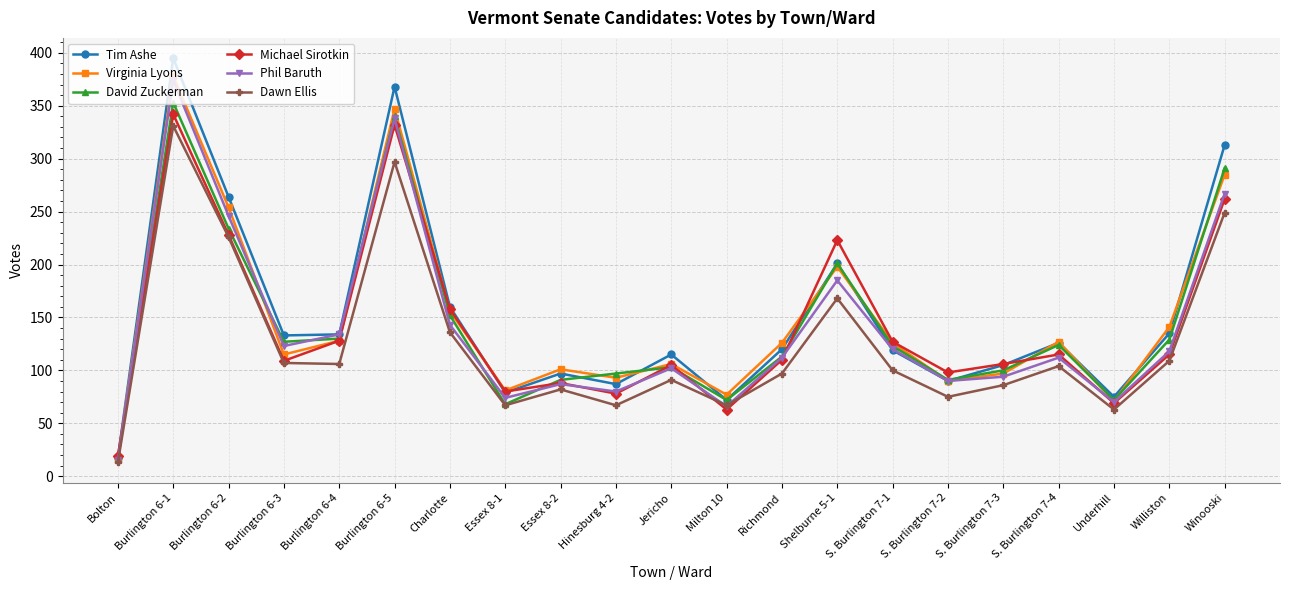

At which label is Tim Ashe closest to 206?

Shelburne 5-1